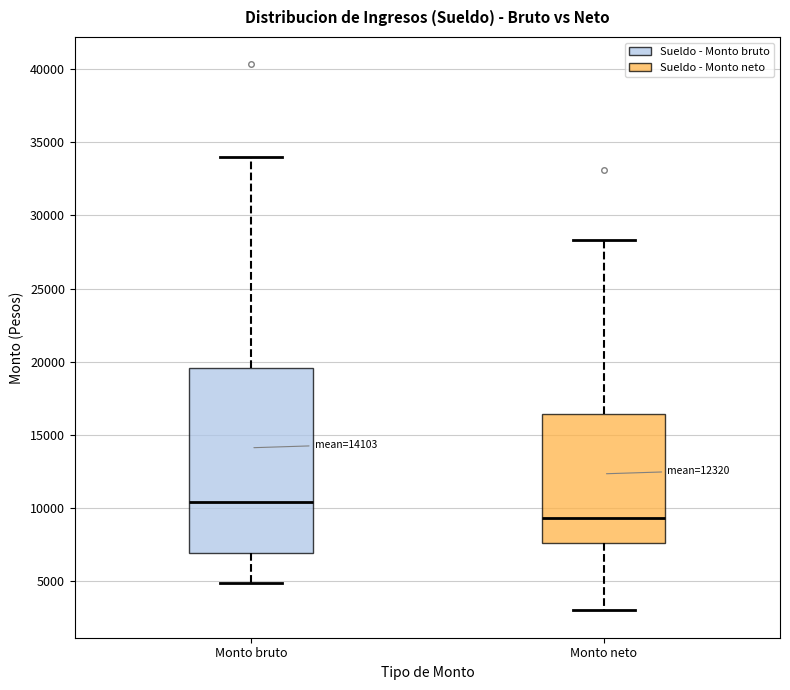

Reading left to right, read every box against the y-axis: the position of its median line, the range the box covers, and the ends of its whiskers. The values are not printed on the chart, so give them approximately, as read against the axis.

Monto bruto: median 10500, box 7000 to 19500, whiskers 5000 to 34000
Monto neto: median 9500, box 7500 to 16500, whiskers 3000 to 28500